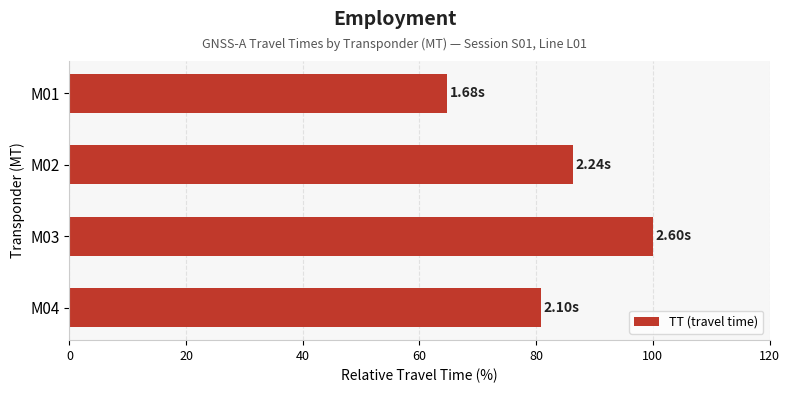

List the labels in order of value, smallest first.

M01, M04, M02, M03